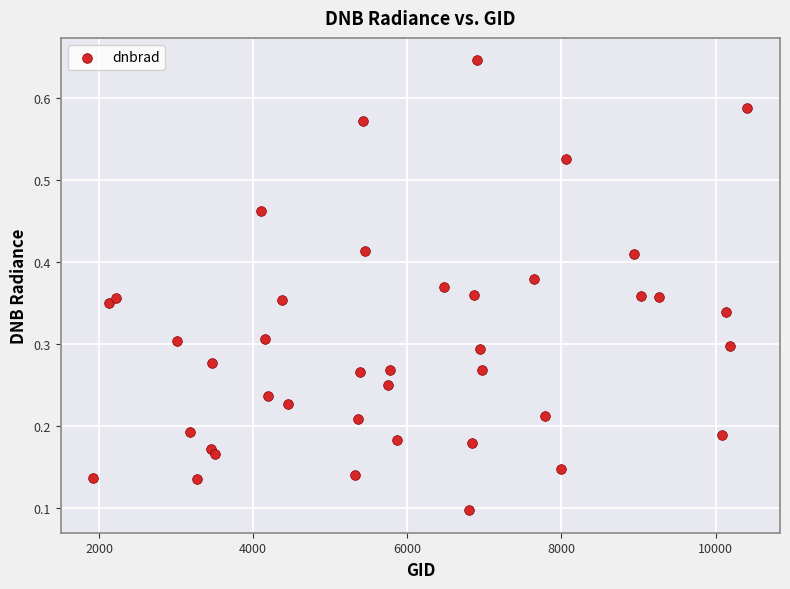

What is the range of X values (max minus min)?

8487.0